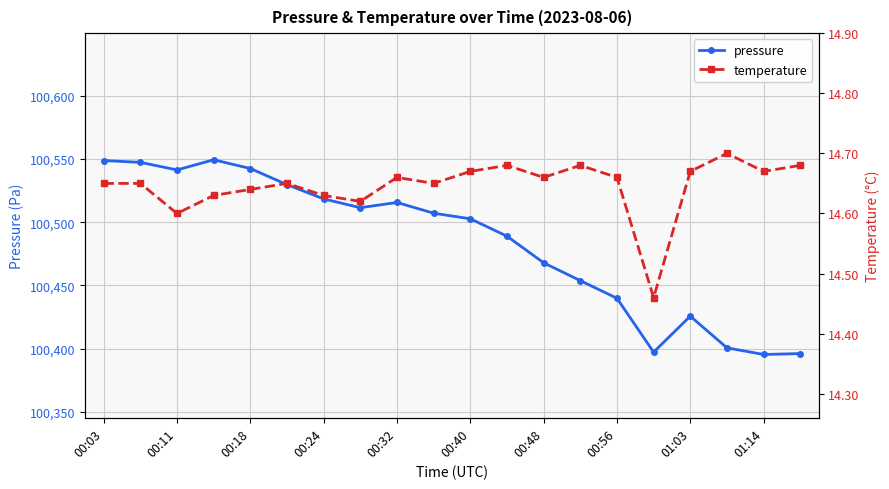

True or false: temperature has more than 0 interior local peaks.

True